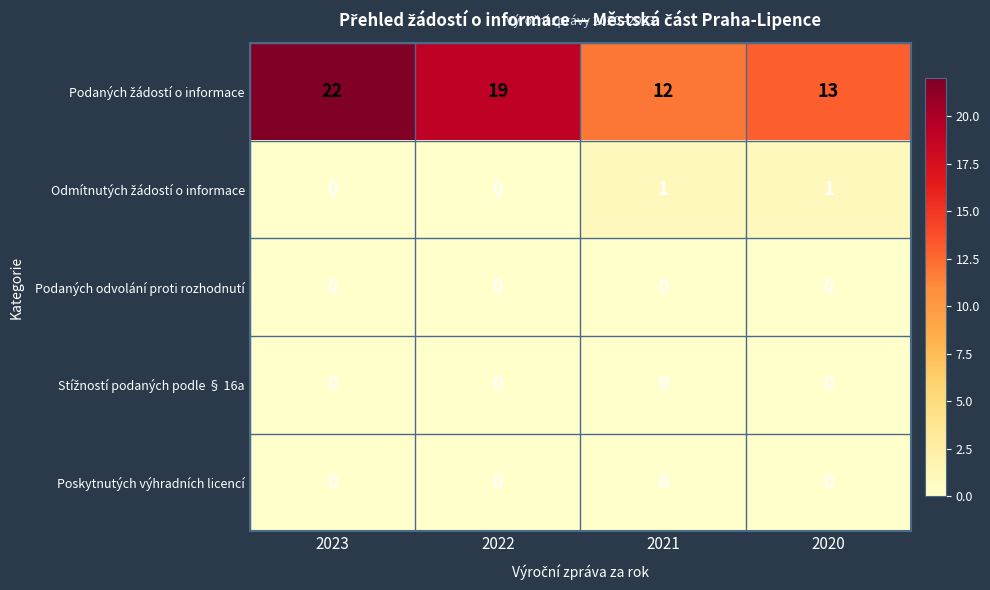

How many categories are shown in the chart?

4